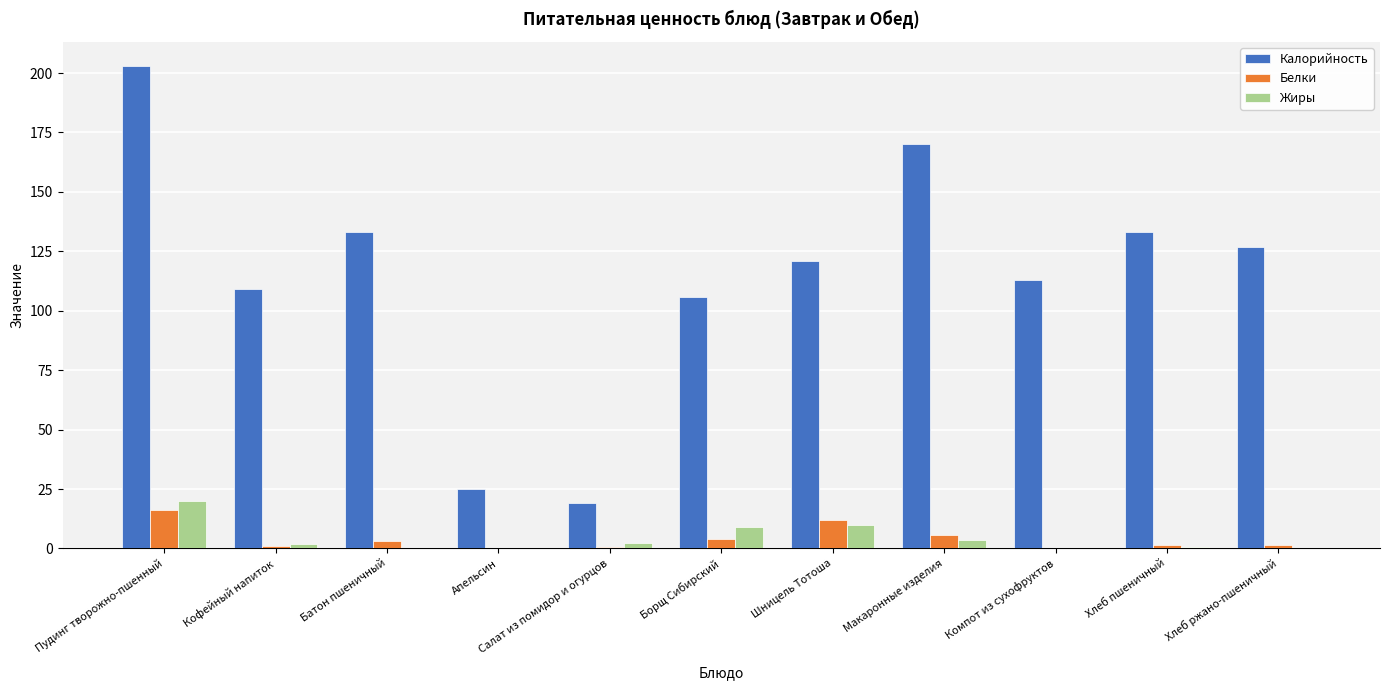

What is the sum of all Калорийность values?

1258.9